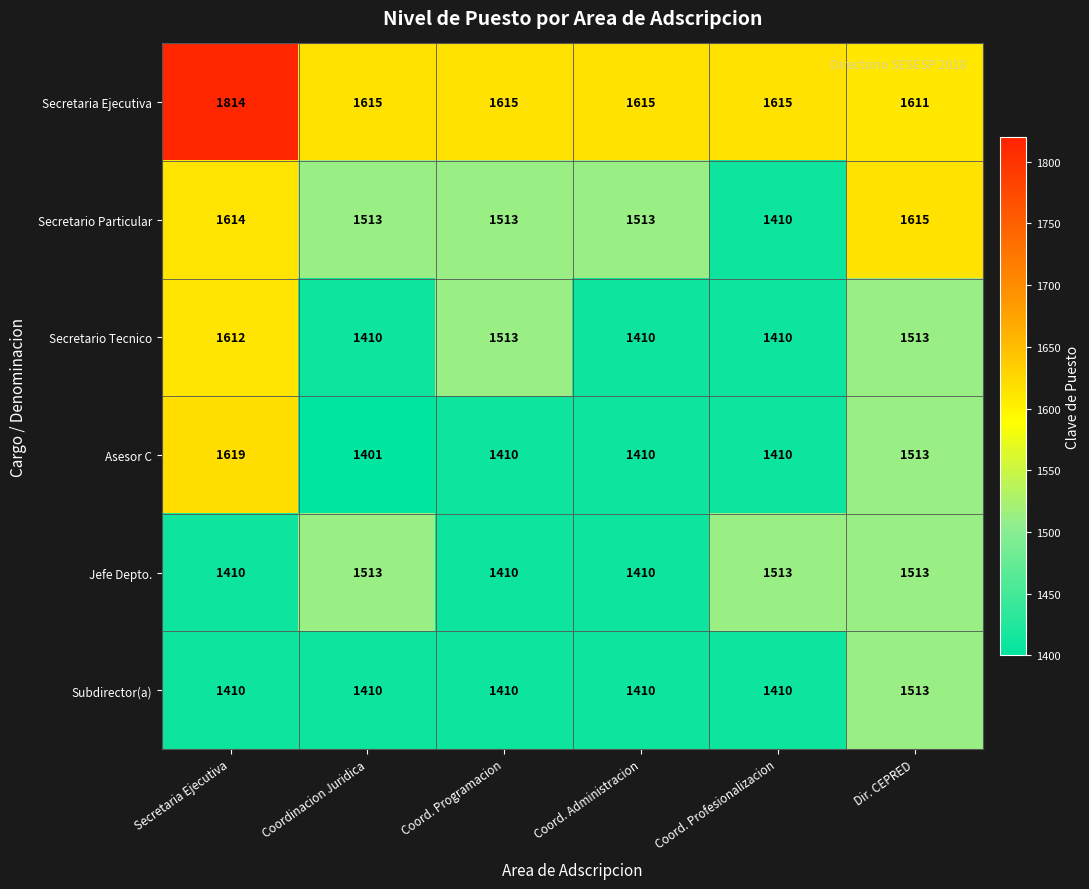

What is the total value across all series at Secretaria Ejecutiva?

9479